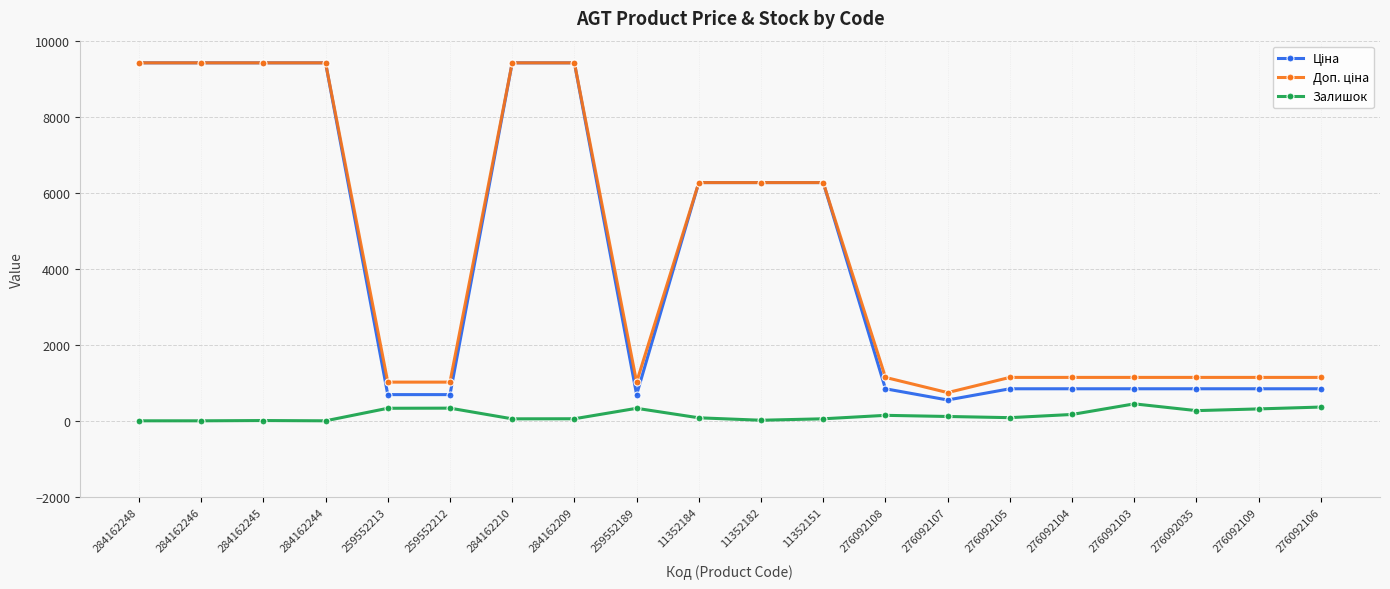

At how many categories does at least one series exceed 8362?

6